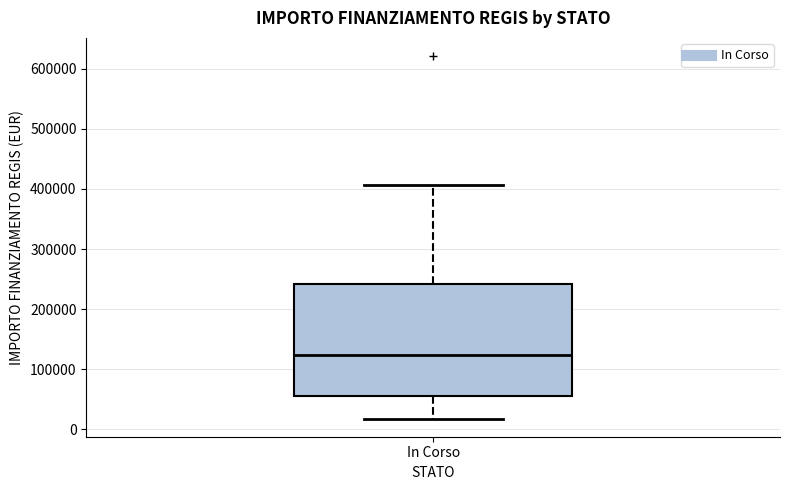

Where does the upper whisker of the box for In Corso end on the y-axis? The values are not printed on the chart, so give them approximately, as read against the axis.

410000